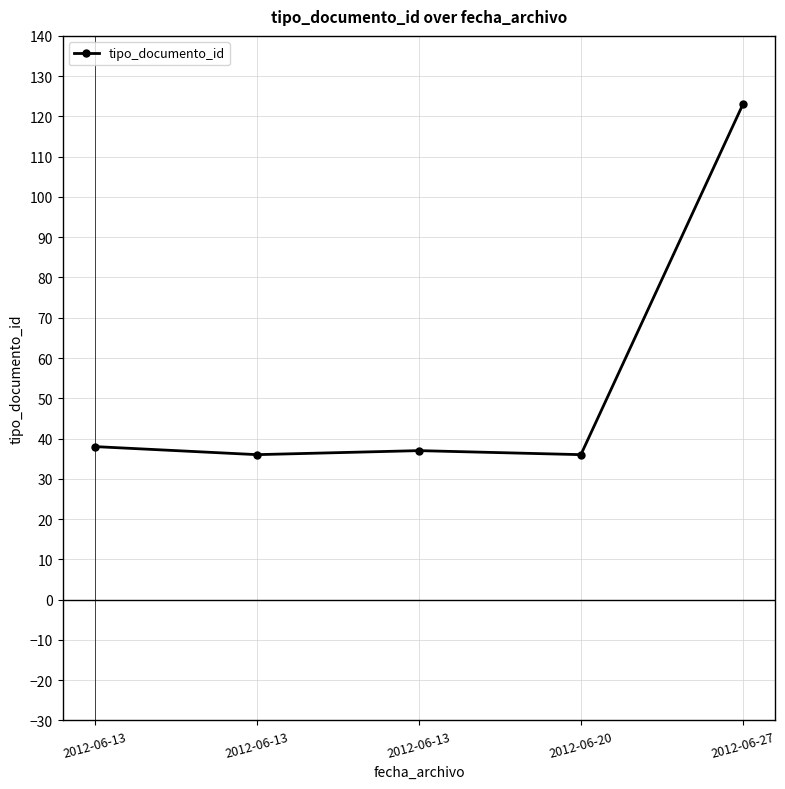

Does the chart display data point markers on the line(s)?

Yes